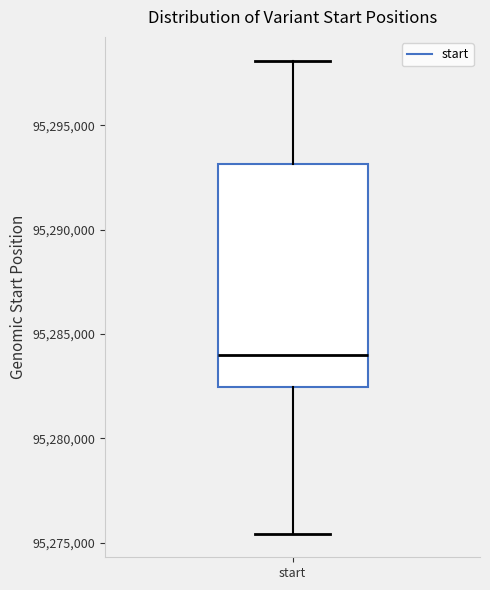

Transcribe this box plot: give where the median line is, the range the box spans, and where the two whiskers end, as read against the y-axis. The values are not printed on the chart, so give them approximately, as read against the axis.

median 95284000, box 95282500 to 95293000, whiskers 95275500 to 95298000